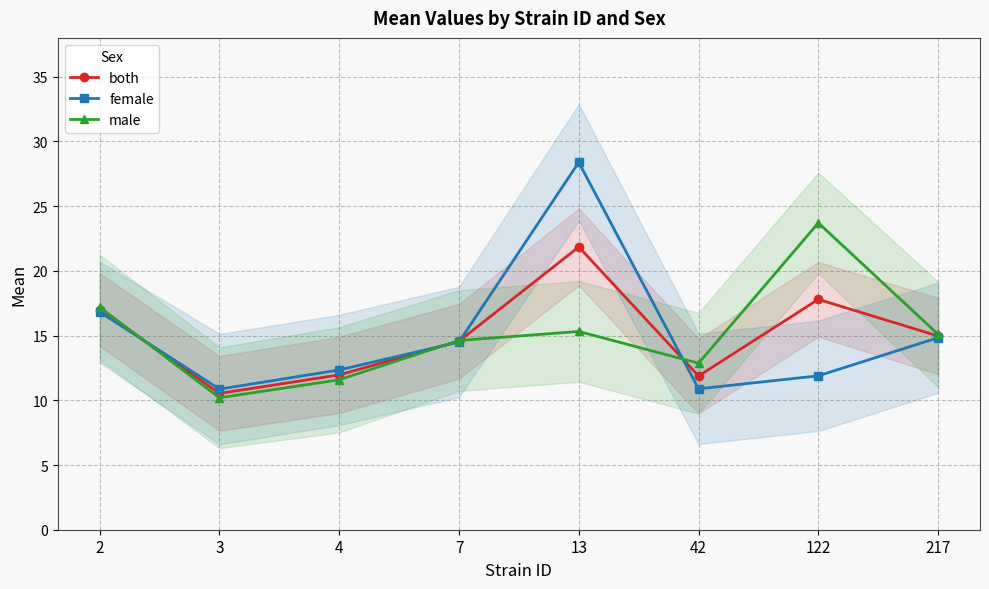

What is the difference between the maximum and minimum values in the female series?

17.5